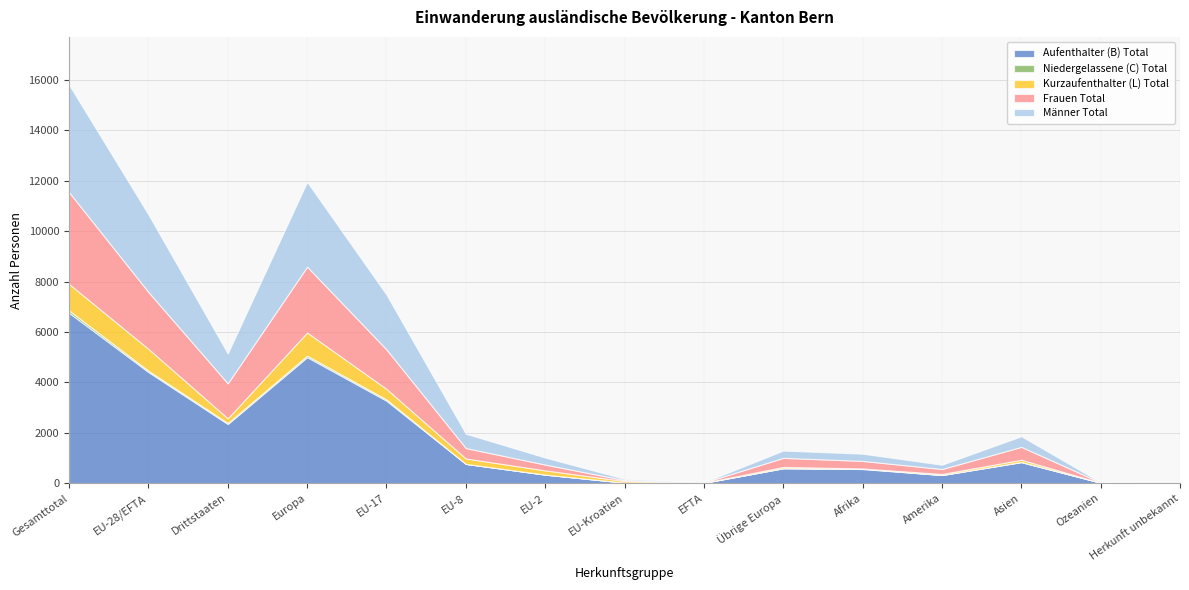

Which series has the largest total across all categories?

Aufenthalter (B) Total